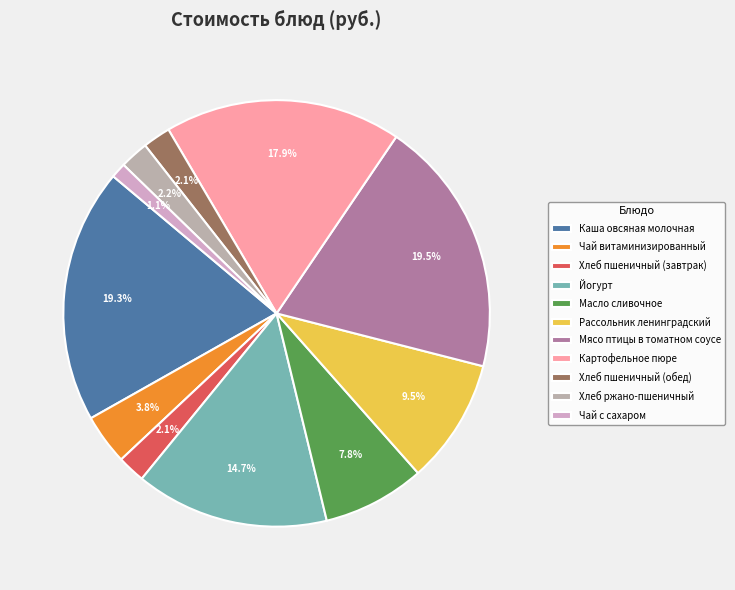

Count the number of slices in the pie.

11